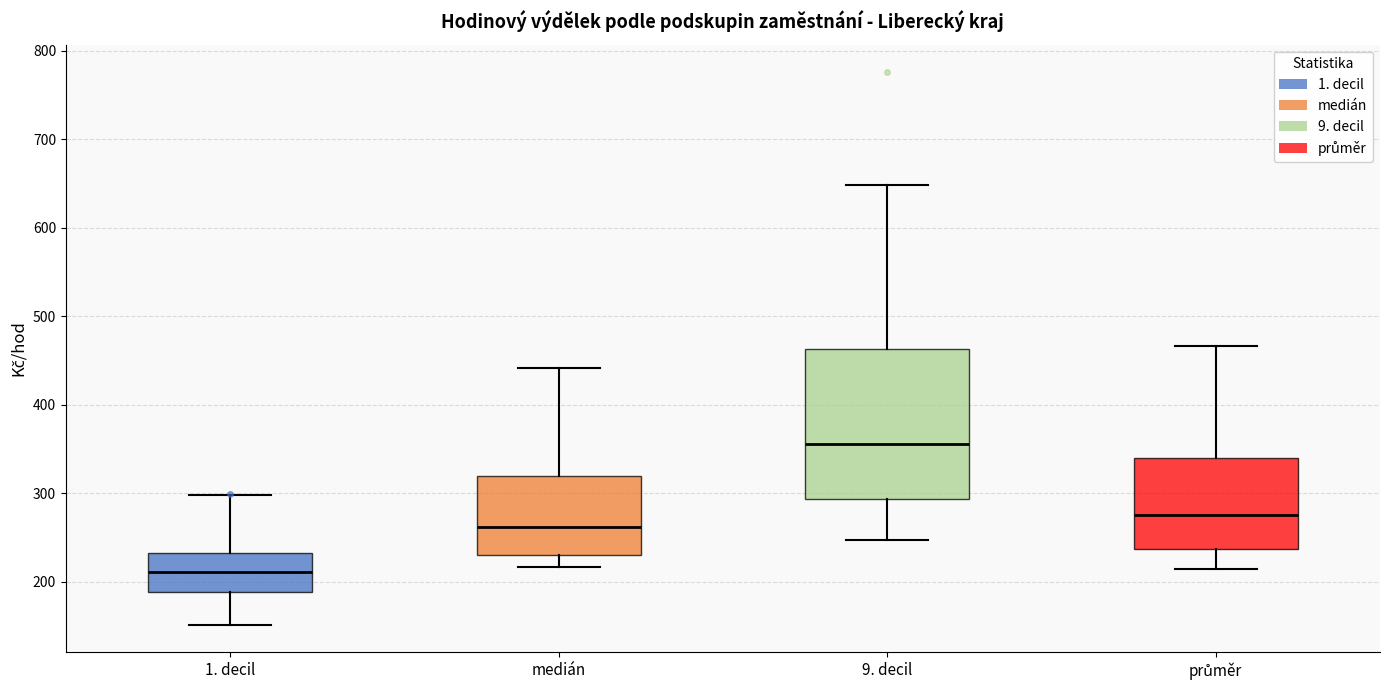

Where does the median line of the box for medián sit on the y-axis? The values are not printed on the chart, so give them approximately, as read against the axis.

260